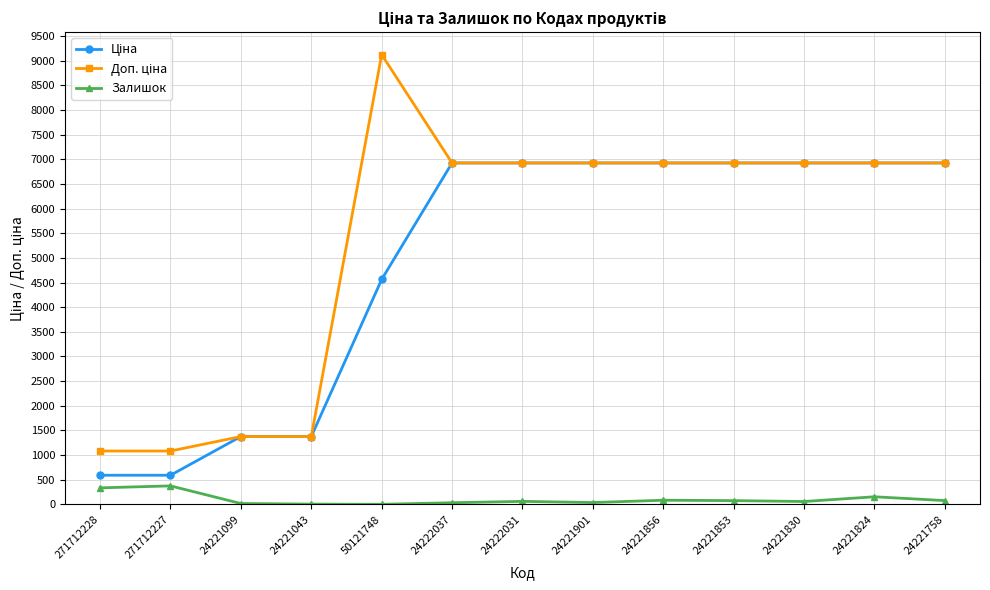

What is the difference between the maximum and minimum values in the Залишок series?

374.0